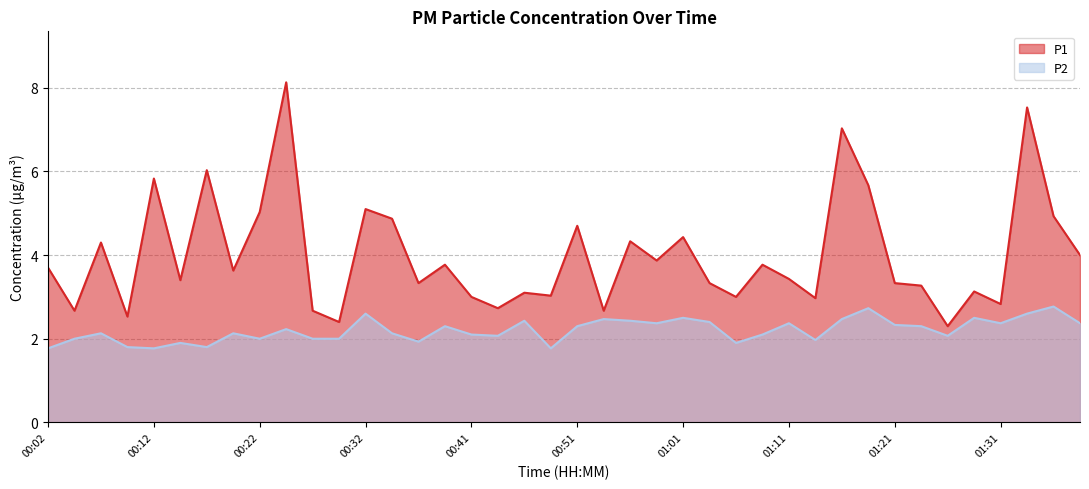

Between 00:39 and 00:44, which series saw the biggest shift?

P1